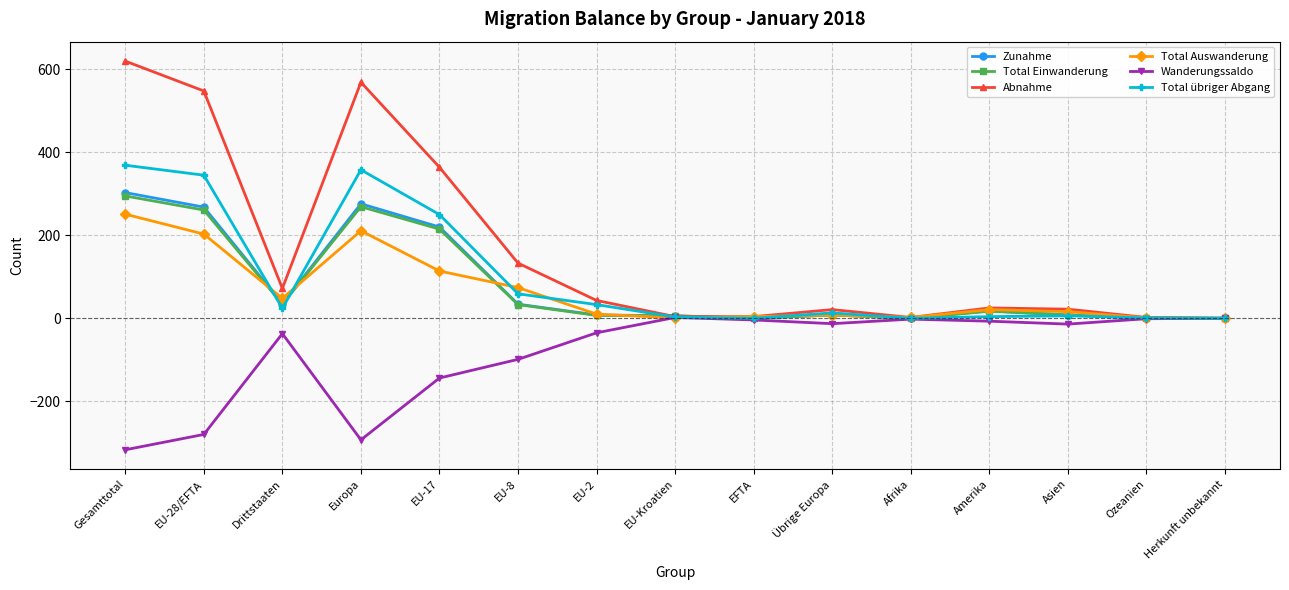

Does the chart display data point markers on the line(s)?

Yes